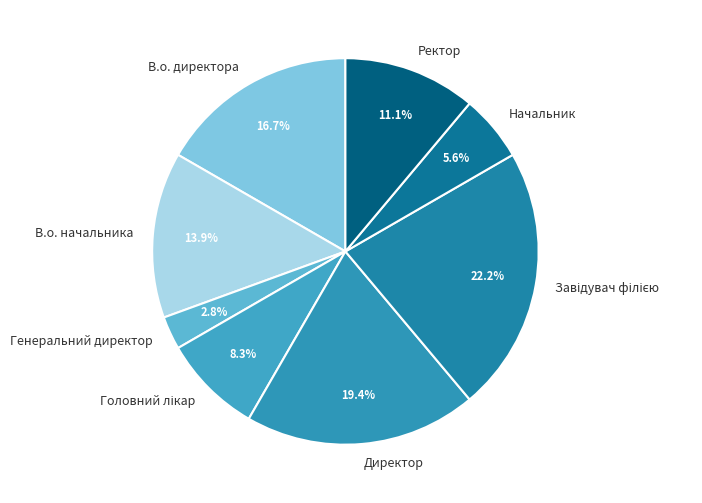

To the nearest percent, what percentage of the pie is В.о. начальника?

14%